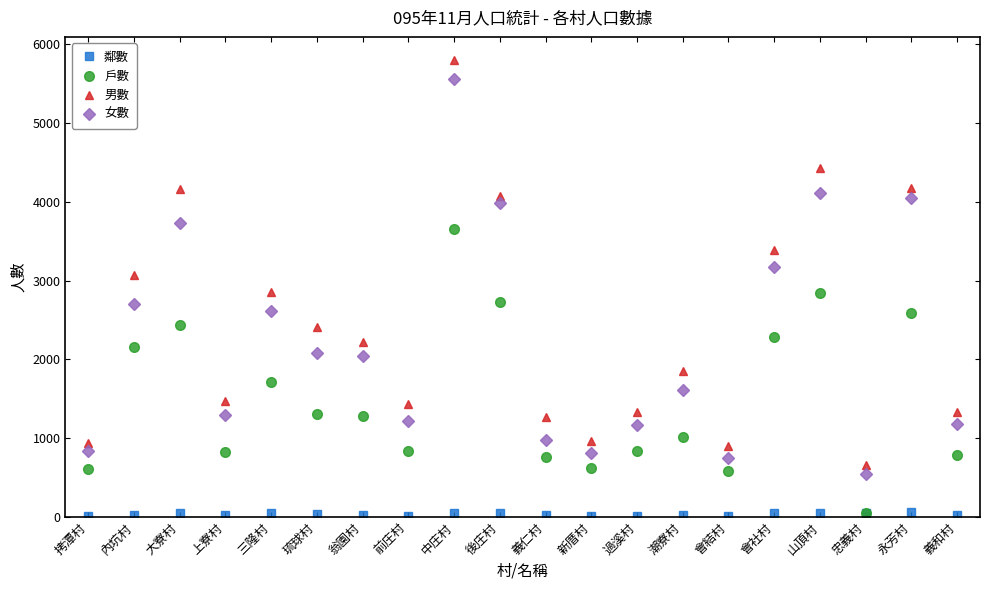

What is the lowest value of the 男數 series?

662